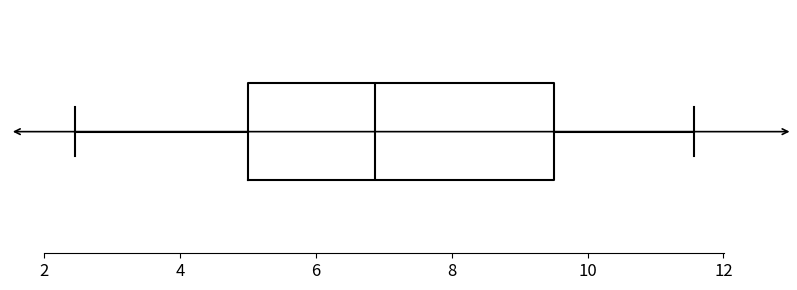

Where does the median line of the box sit on the x-axis? The values are not printed on the chart, so give them approximately, as read against the axis.

6.8